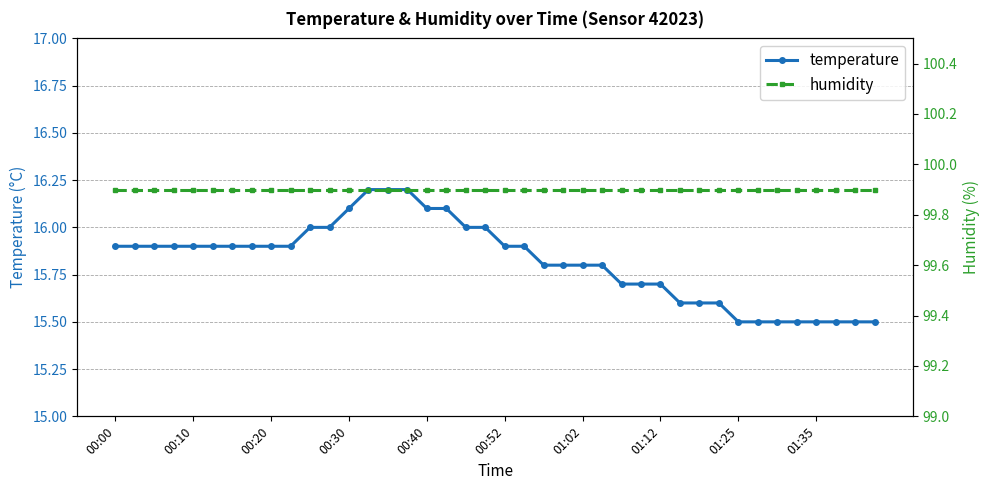

Does the chart display data point markers on the line(s)?

Yes